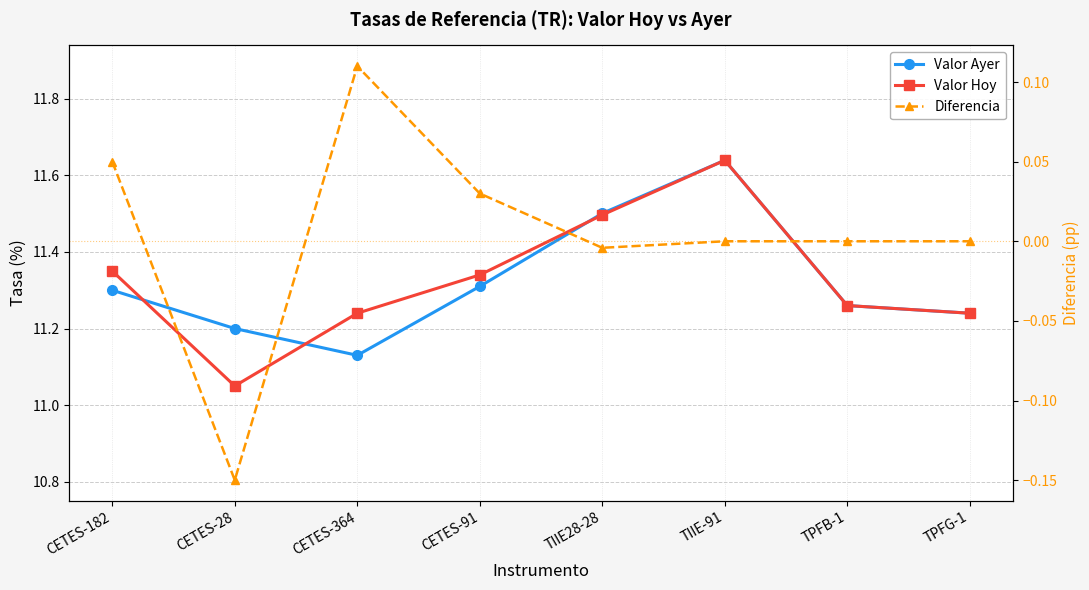

Which category has the lowest value in the Diferencia series?

CETES-28